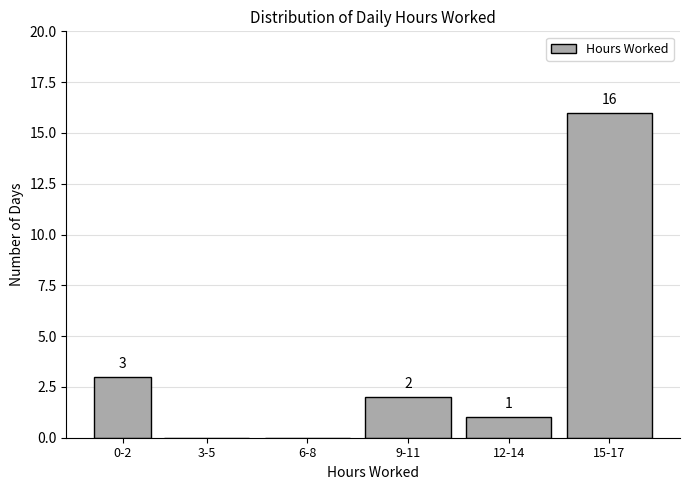

Reading left to right, transcribe all the data shown in this chart.

0-2=3	3-5=0	6-8=0	9-11=2	12-14=1	15-17=16